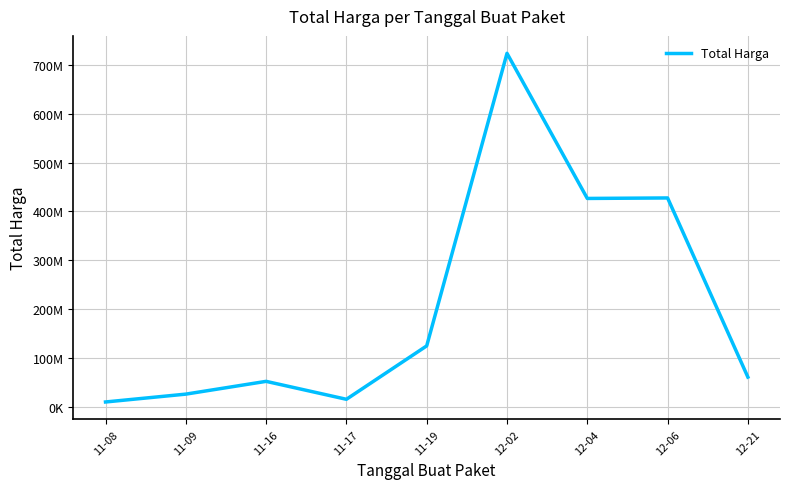

List the labels in order of value, smallest first.

11-08, 11-17, 11-09, 11-16, 12-21, 11-19, 12-04, 12-06, 12-02